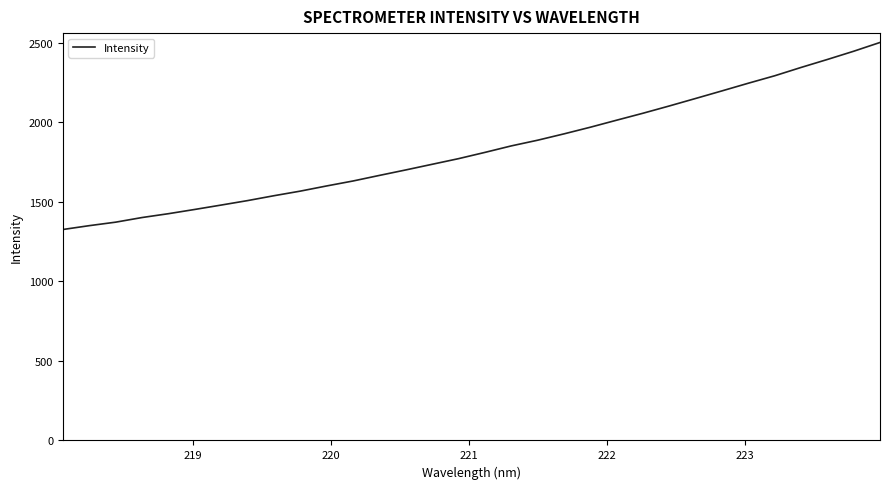

What is the maximum value shown in the chart?

2500.6